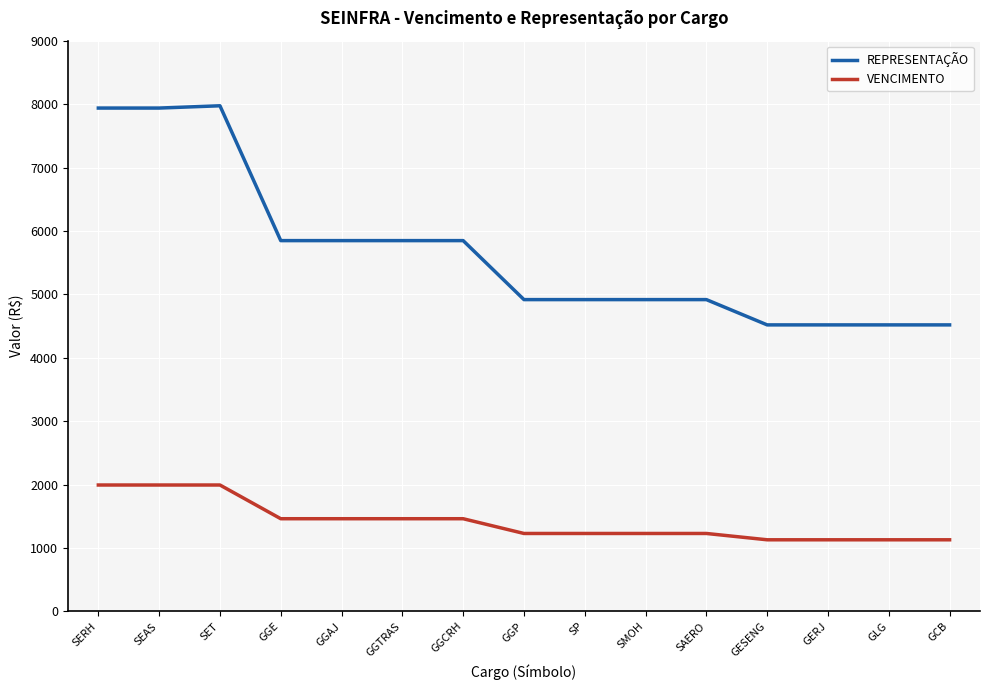

What is the difference between the highest and lowest values at GGAJ?

4385.3